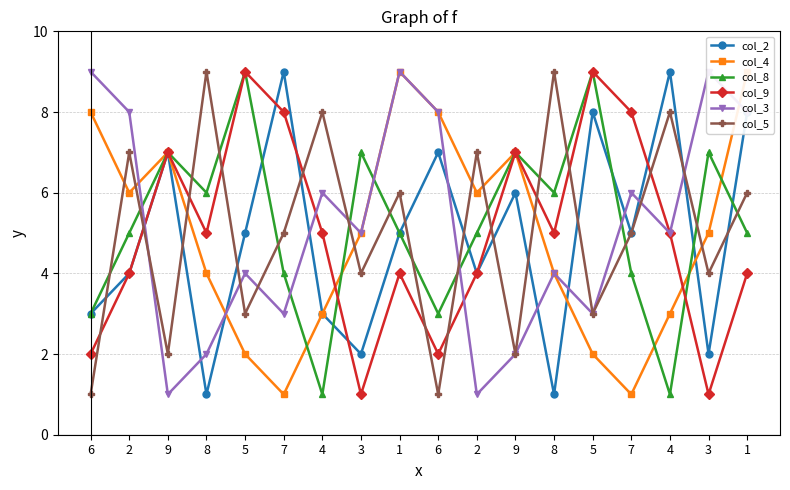

How many values in the col_8 series exceed 5?

8